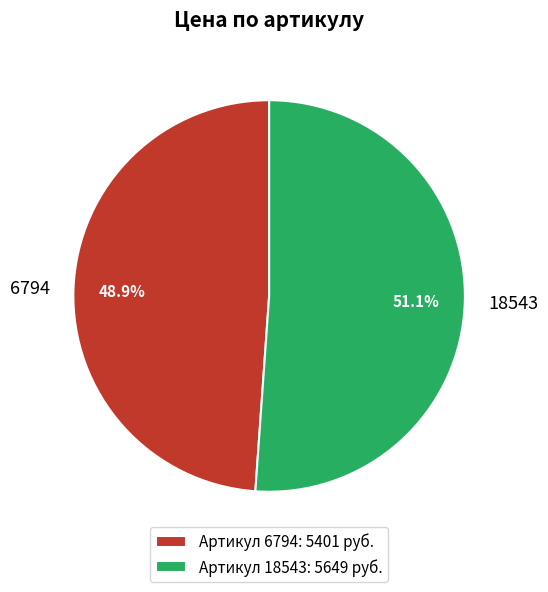

True or false: 6794 accounts for 49% of the total.

True